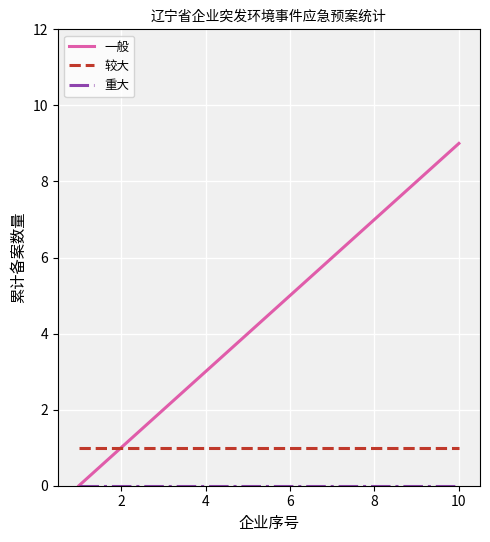

Which series has the largest total across all categories?

一般